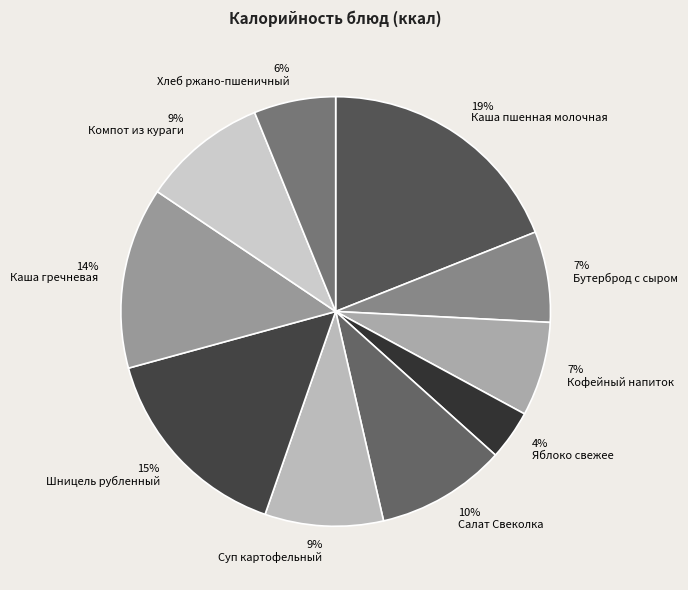

Is there any slice that represents more than half of the pie?

No